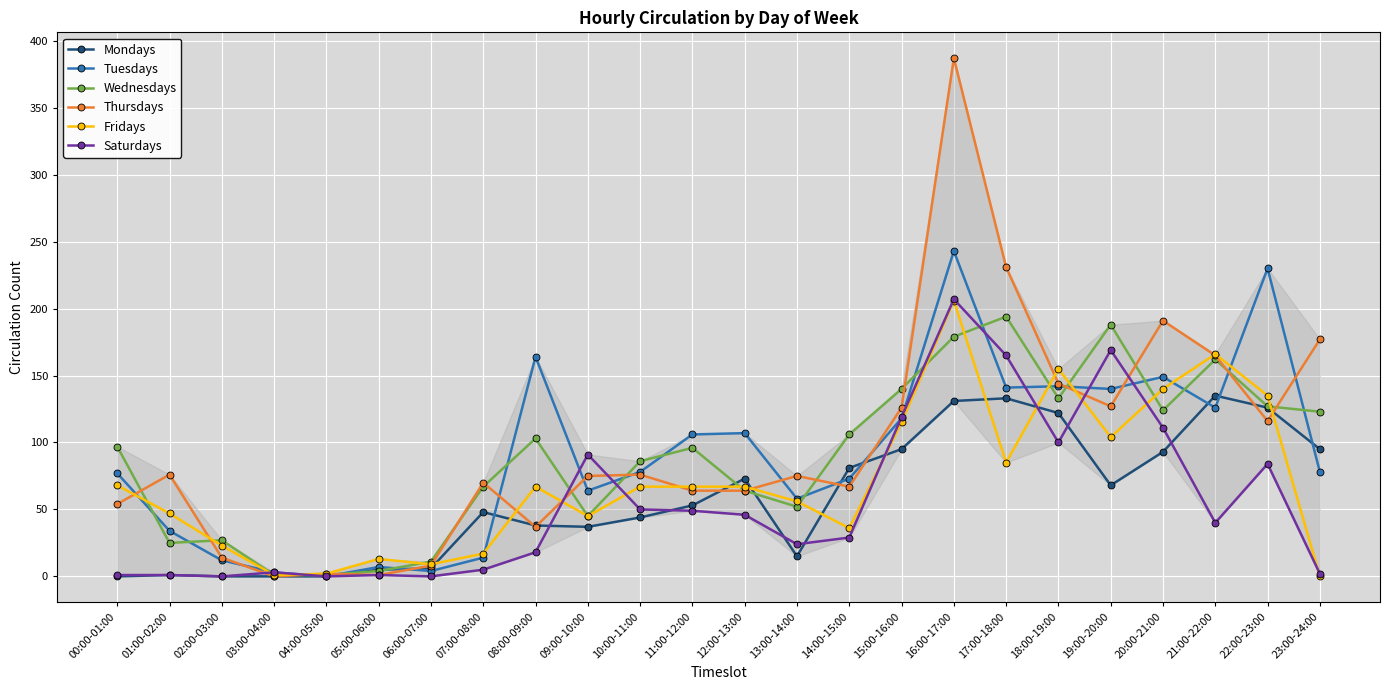

True or false: Thursdays has more than 2 interior local peaks.

True